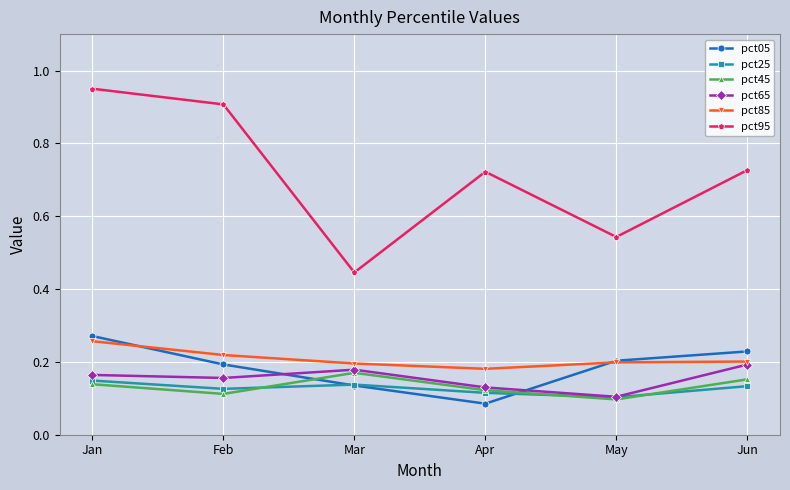

Is it true that pct05 equals 0.2 at Mar?

False